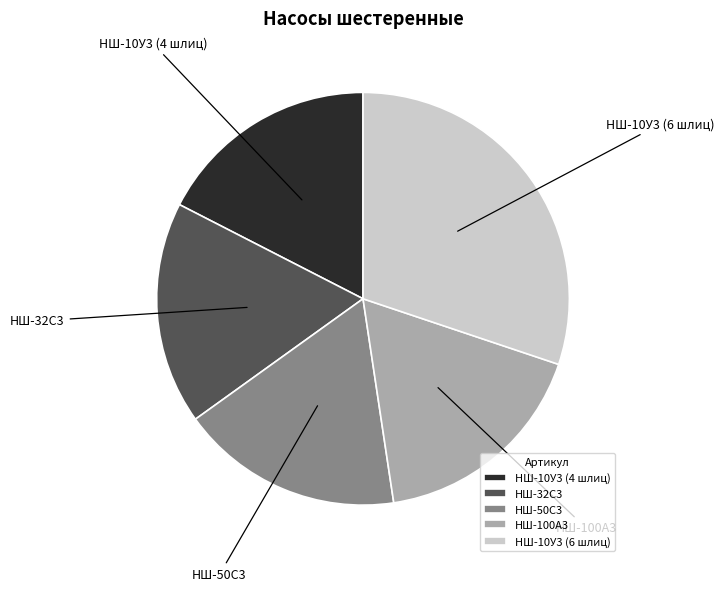

True or false: НШ-32С3 accounts for 17% of the total.

True